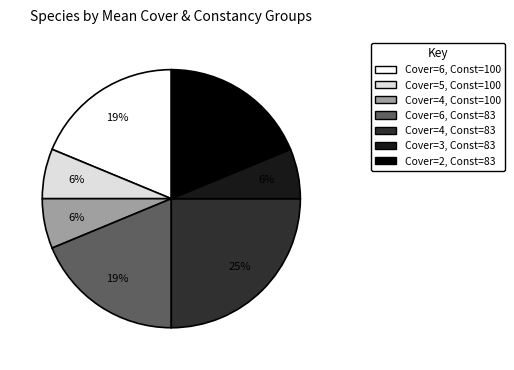

Is there a majority slice in this chart?

No